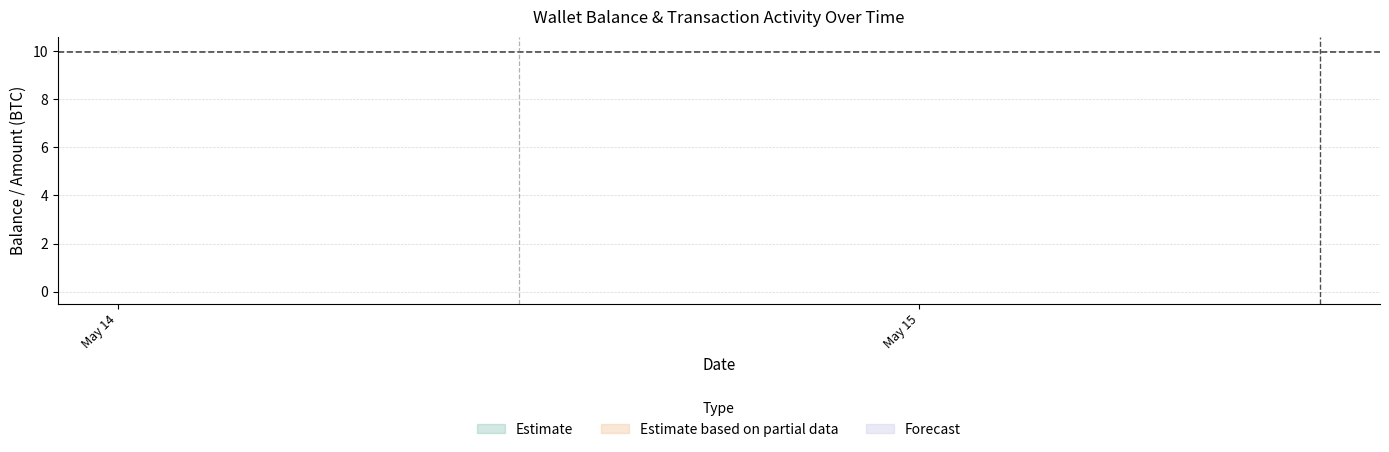

How many lines are shown in the chart?

3